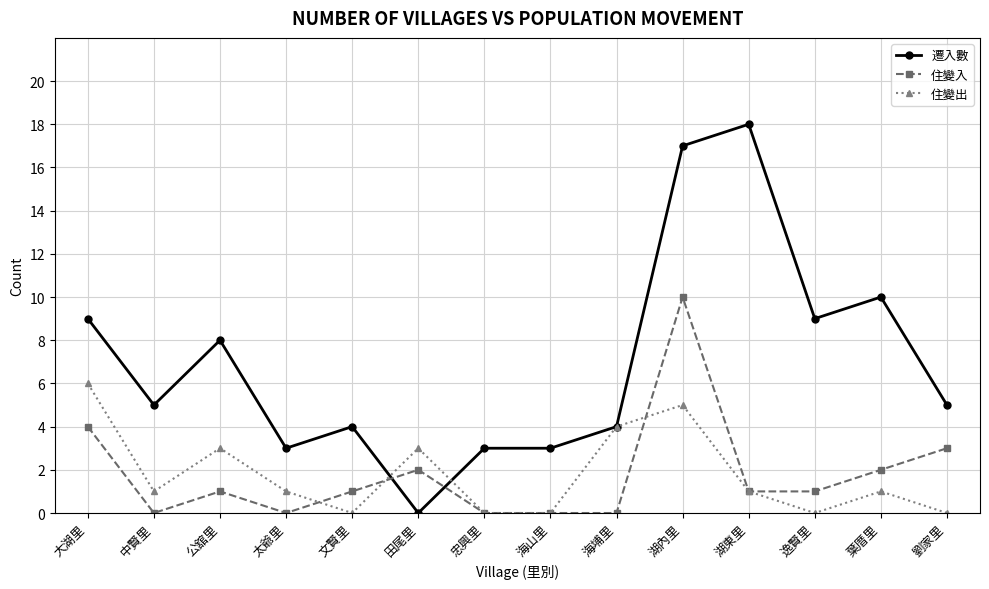

What is the total value across all series at 海山里?

3